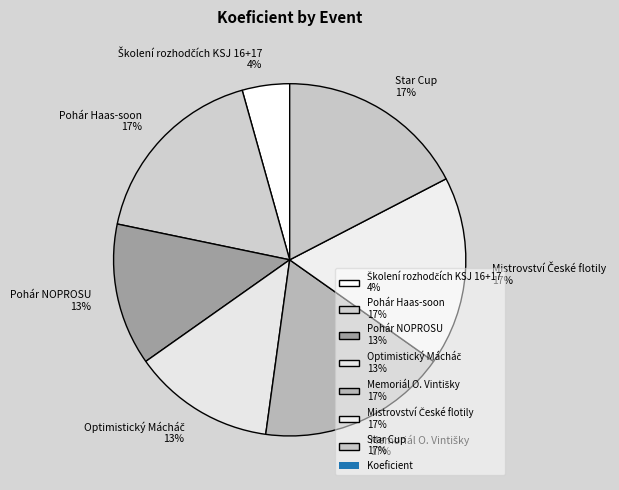

To the nearest percent, what portion does Star Cup represent?

17%